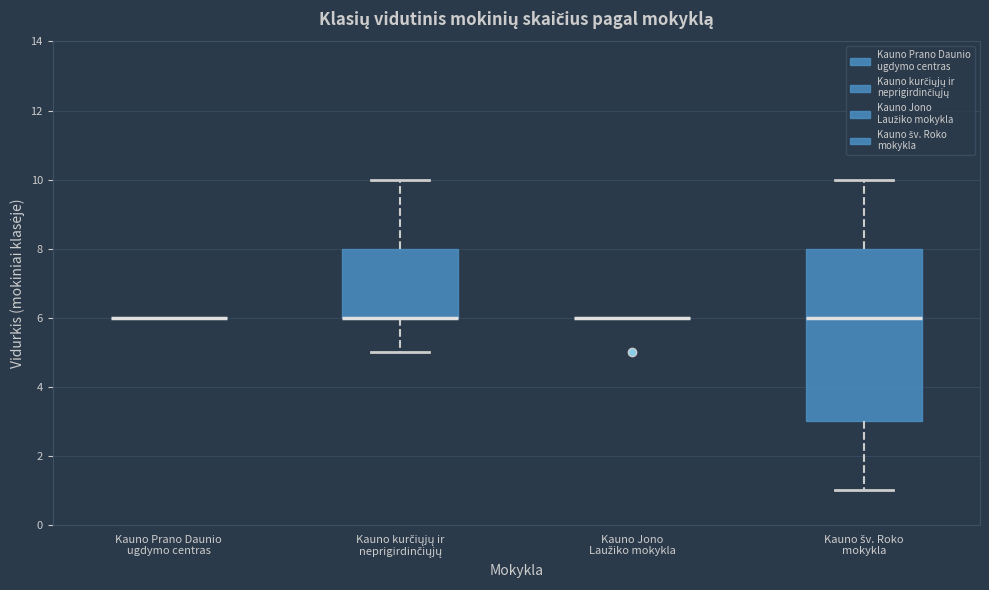

Where is the upper edge of the box for Kauno kurčiųjų ir neprigirdinčiųjų on the y-axis? The values are not printed on the chart, so give them approximately, as read against the axis.

8